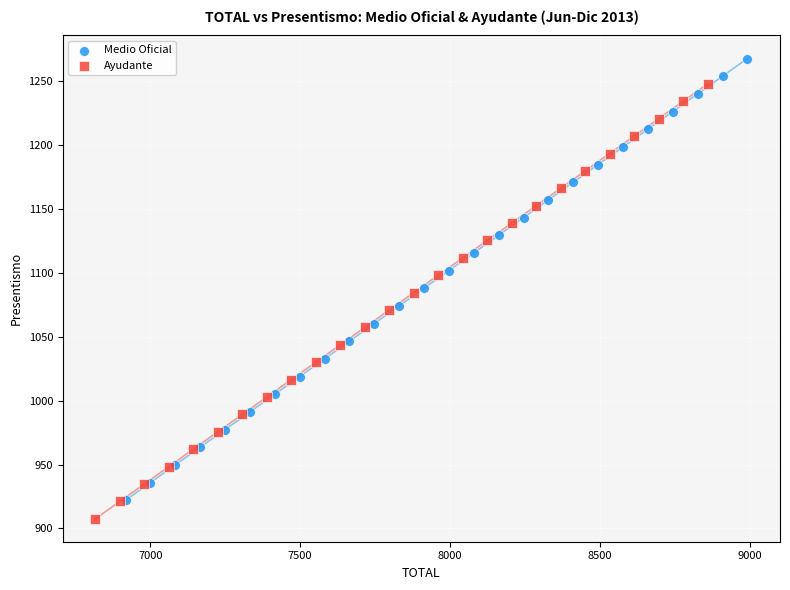

Which series has the largest Y range (max minus min)?

Medio Oficial